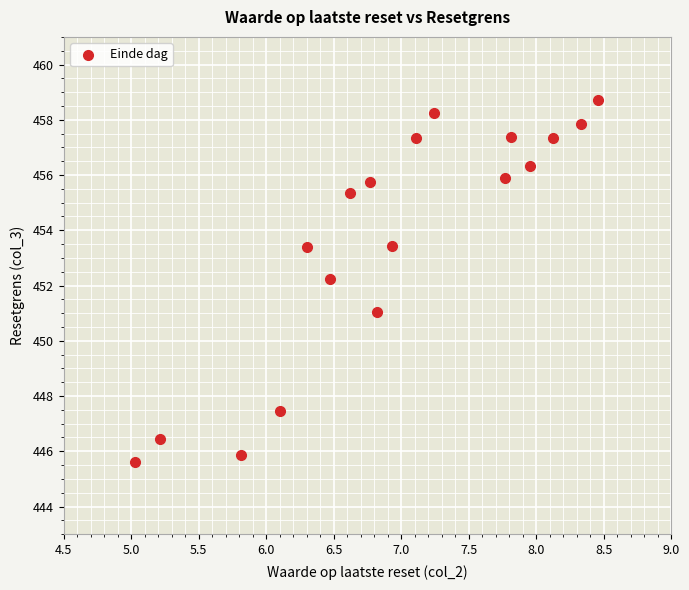

What Y value in the scatter plot is closest to 452?

452.2